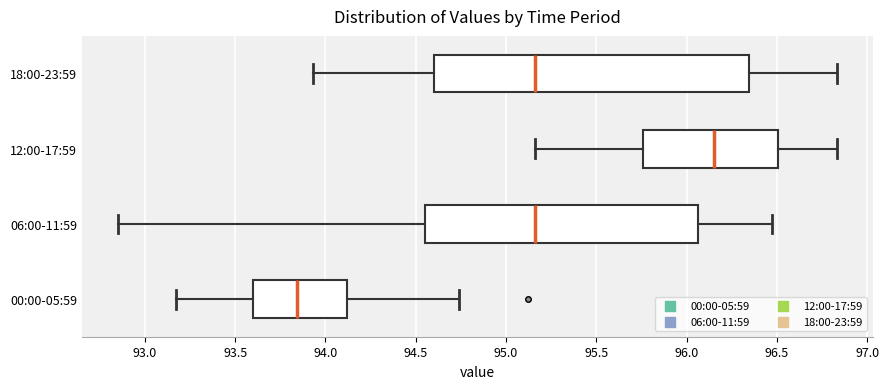

Where does the left whisker of the box for 18:00-23:59 end on the x-axis? The values are not printed on the chart, so give them approximately, as read against the axis.

93.95